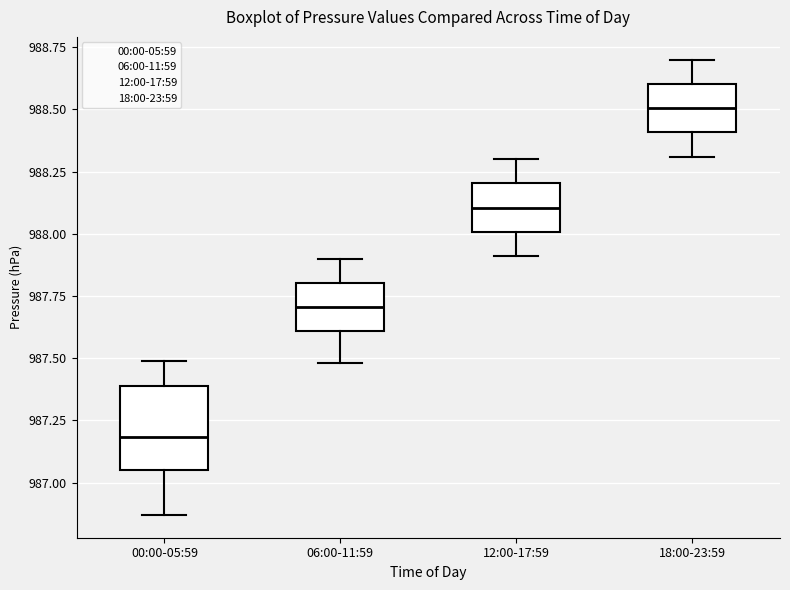

Comparing the boxes themselves (not the whiskers), which one is the tallest?

00:00-05:59